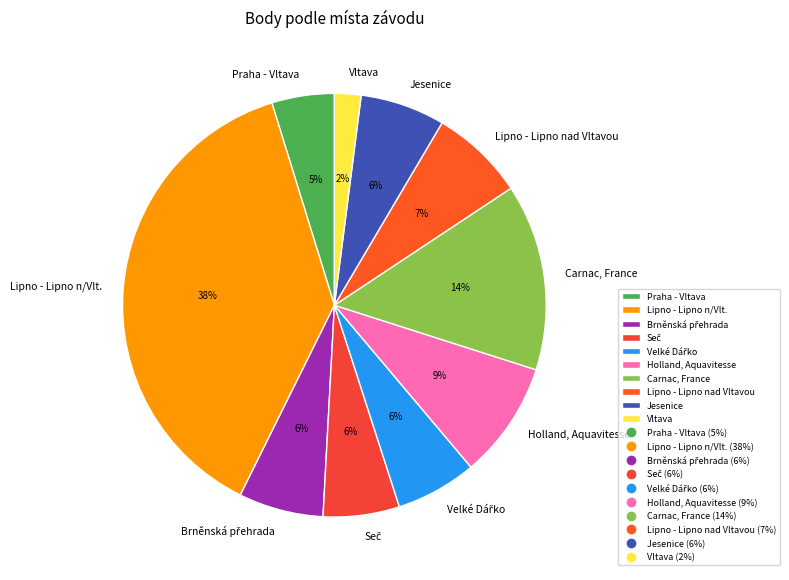

How many slices are in this pie chart?

10